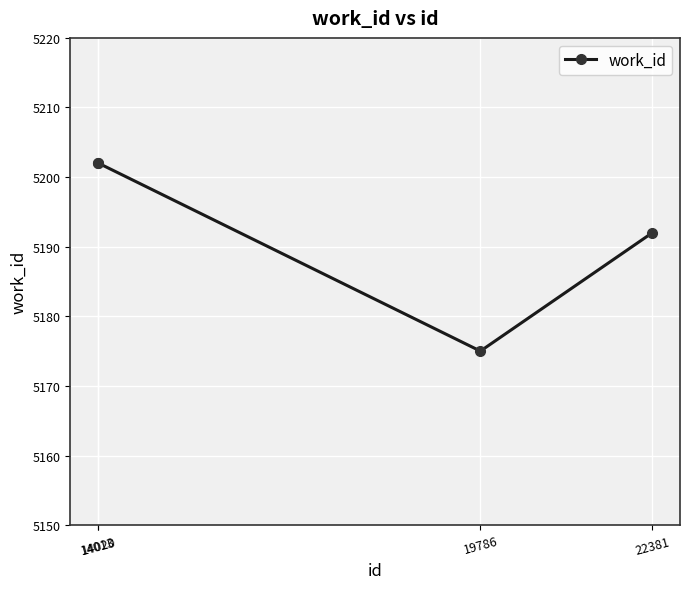

What is the difference between the second highest and second lowest values?

10